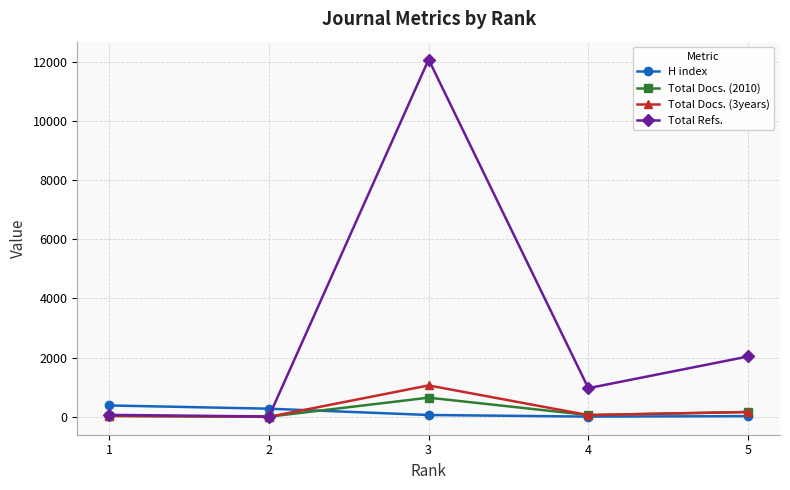

What is the maximum value for H index?

385